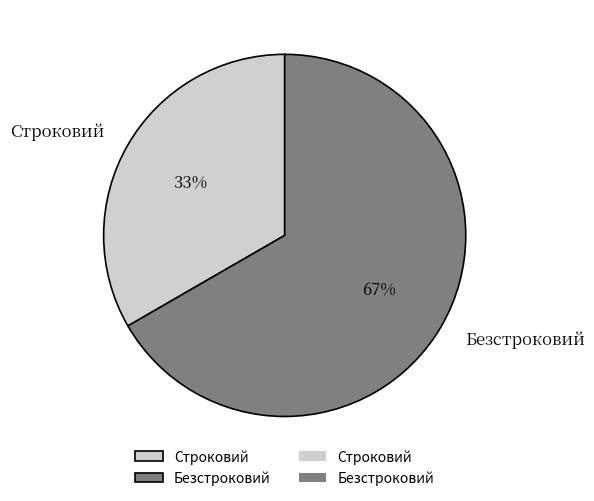

True or false: Безстроковий accounts for 74% of the total.

False